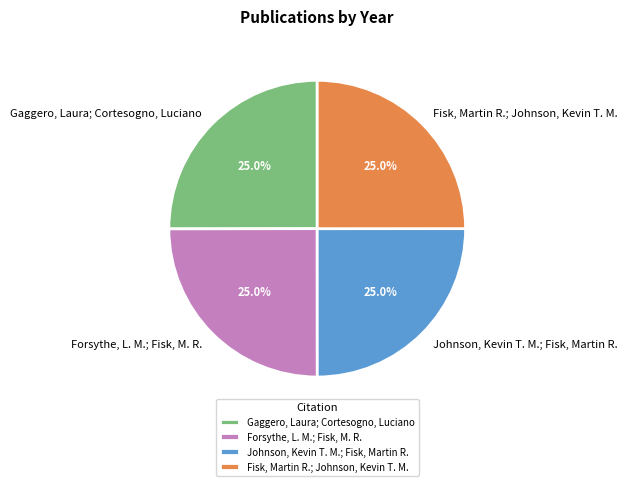

How many segments does this pie chart have?

4